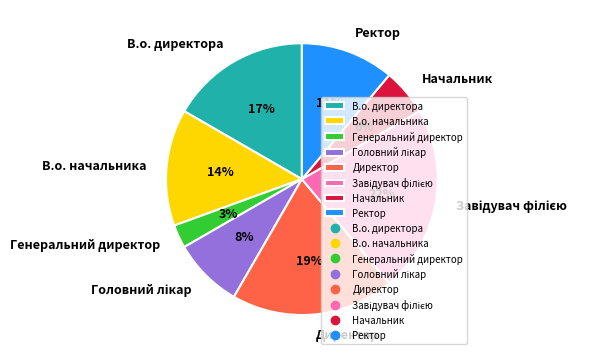

Is it true that Ректор is 1% of the pie?

False